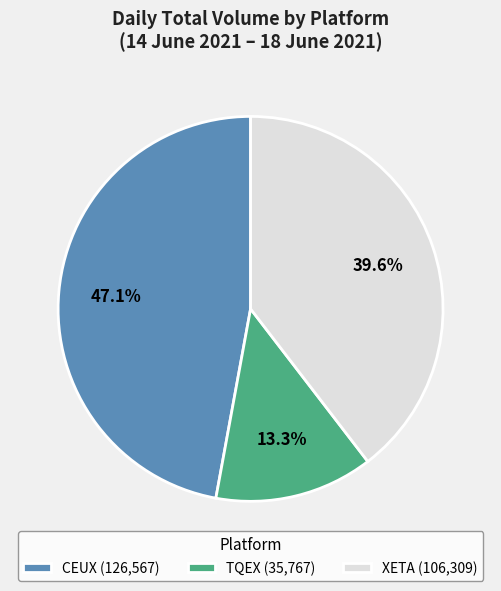

What portion of the pie excludes TQEX (35,767)?

86.7%